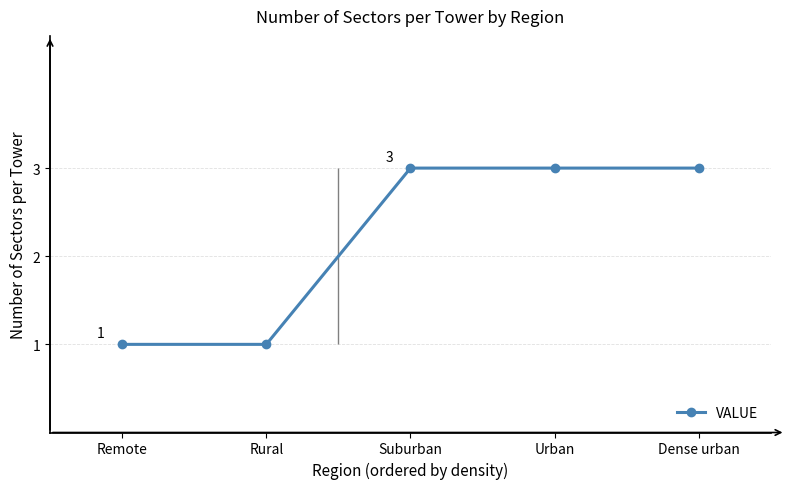

Rank the categories by value from highest to lowest.

Suburban, Urban, Dense urban, Remote, Rural